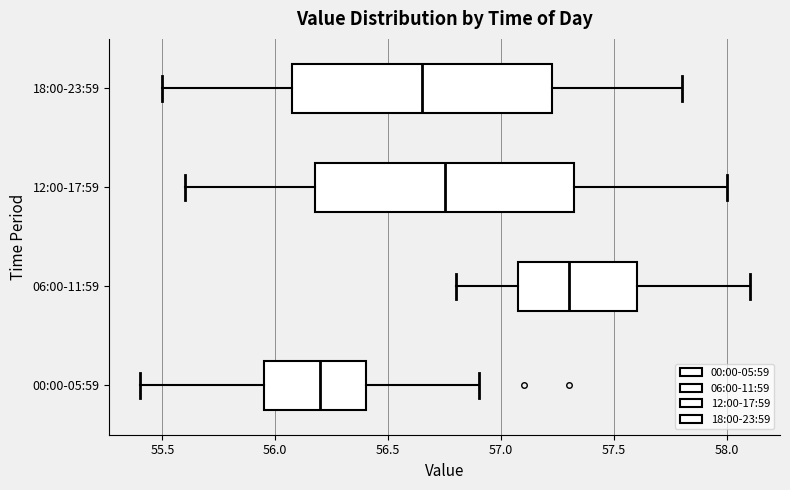

Which box's median line is the furthest to the left?

00:00-05:59